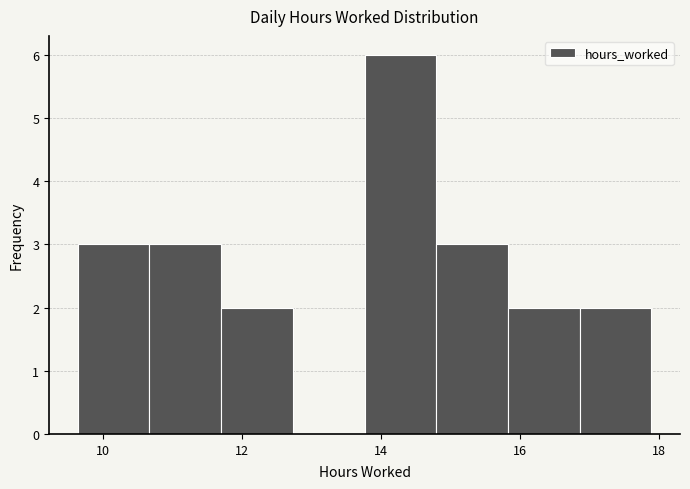

How tall is the bar that spans 14.8 to 15.8 on the x-axis? Neither the bar edges nor the heights are printed on the chart, so give them approximately, as read against the axes.

3